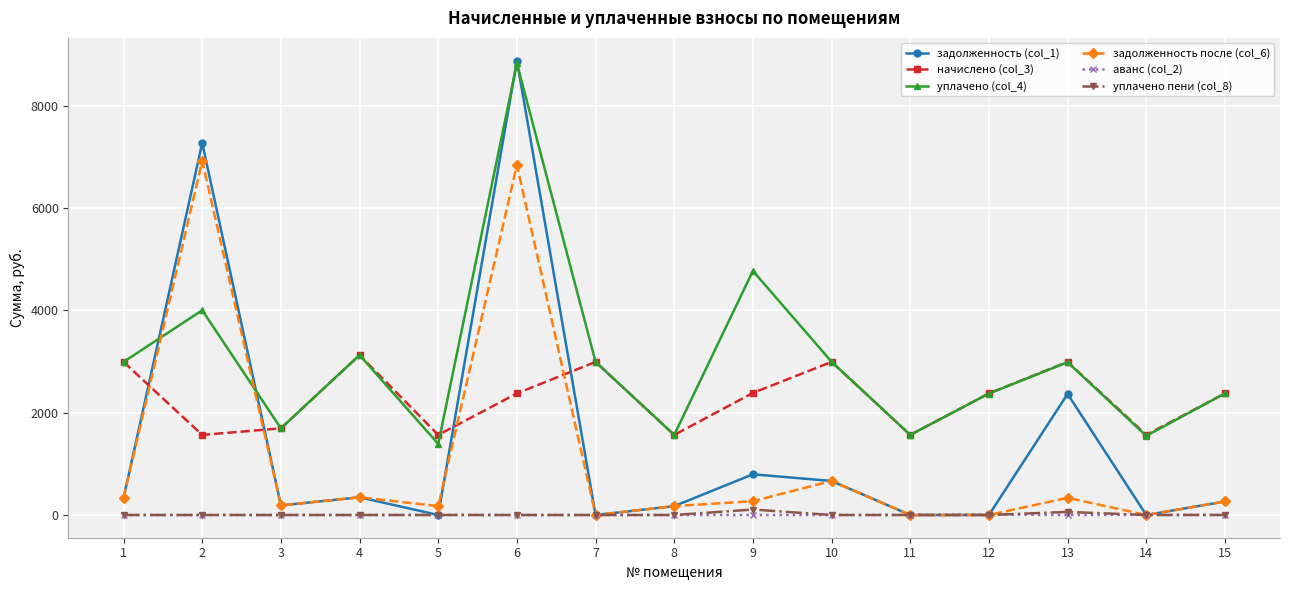

True or false: уплачено пени (col_8) has more than 0 interior local peaks.

True